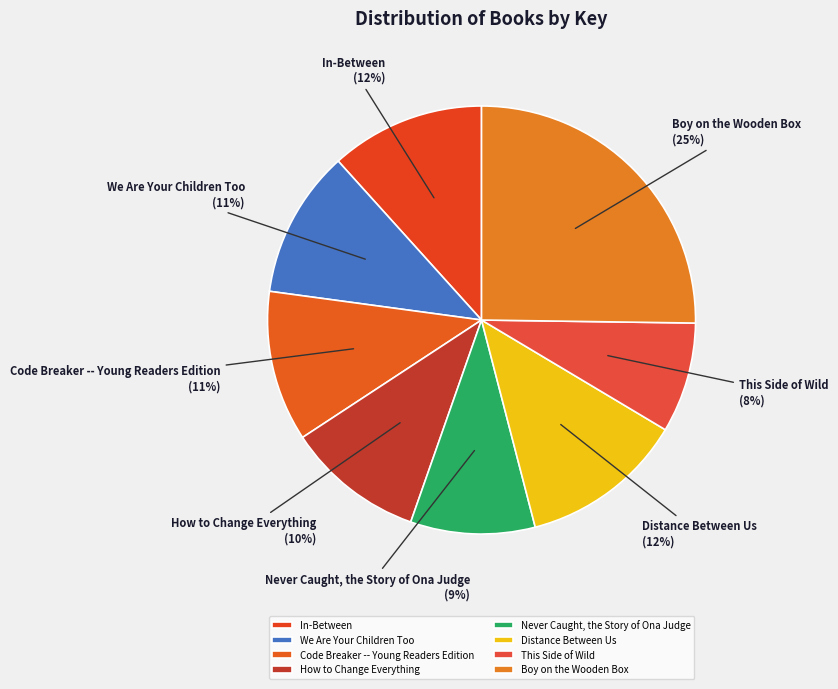

Is it true that How to Change Everything is 17% of the pie?

False